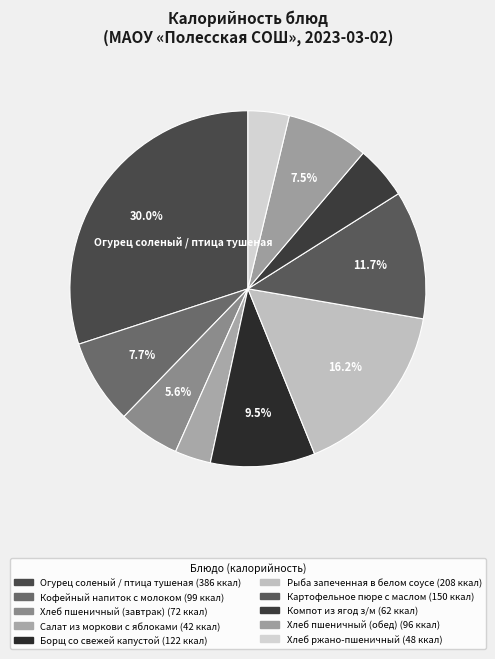

How many slices are in this pie chart?

10